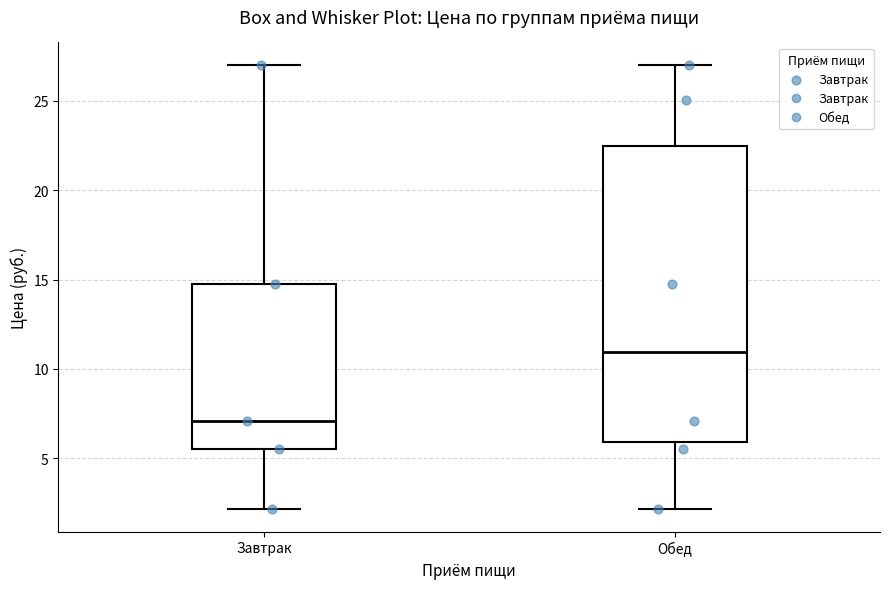

Reading left to right, read every box against the y-axis: the position of its median line, the range the box covers, and the ends of its whiskers. The values are not printed on the chart, so give them approximately, as read against the axis.

Завтрак: median 7.0, box 5.5 to 15.0, whiskers 2.0 to 27.0
Обед: median 11.0, box 6.0 to 22.5, whiskers 2.0 to 27.0